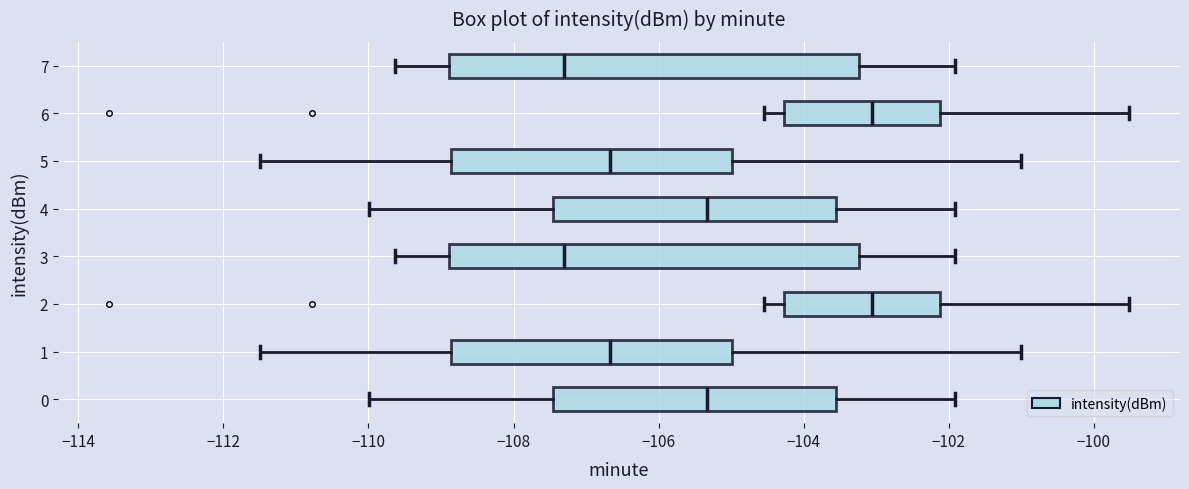

Reading bottom to top, read every box against the x-axis: the position of its median line, the range the box covers, and the ends of its whiskers. The values are not printed on the chart, so give them approximately, as read against the axis.

0: median -105.4, box -107.4 to -103.6, whiskers -110.0 to -102.0
1: median -106.6, box -108.8 to -105.0, whiskers -111.4 to -101.0
2: median -103.0, box -104.2 to -102.2, whiskers -104.6 to -99.6
3: median -107.4, box -108.8 to -103.2, whiskers -109.6 to -102.0
4: median -105.4, box -107.4 to -103.6, whiskers -110.0 to -102.0
5: median -106.6, box -108.8 to -105.0, whiskers -111.4 to -101.0
6: median -103.0, box -104.2 to -102.2, whiskers -104.6 to -99.6
7: median -107.4, box -108.8 to -103.2, whiskers -109.6 to -102.0